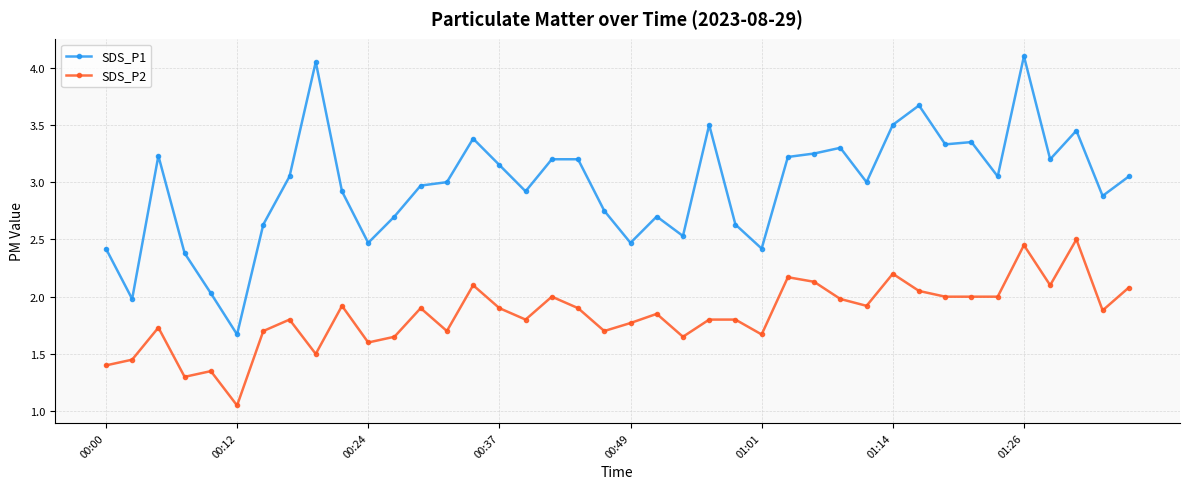

At how many categories does at least one series exceed 2?

38